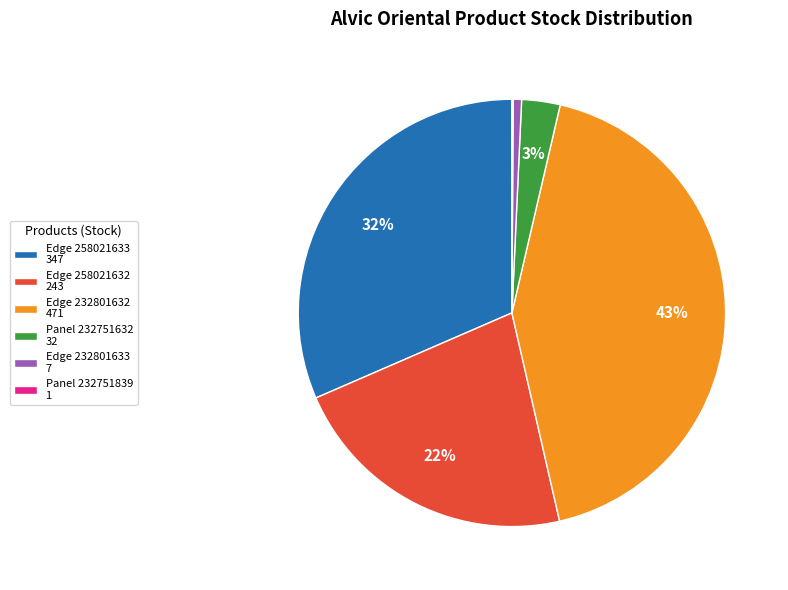

To the nearest percent, what portion does Panel 232751632 32 represent?

3%